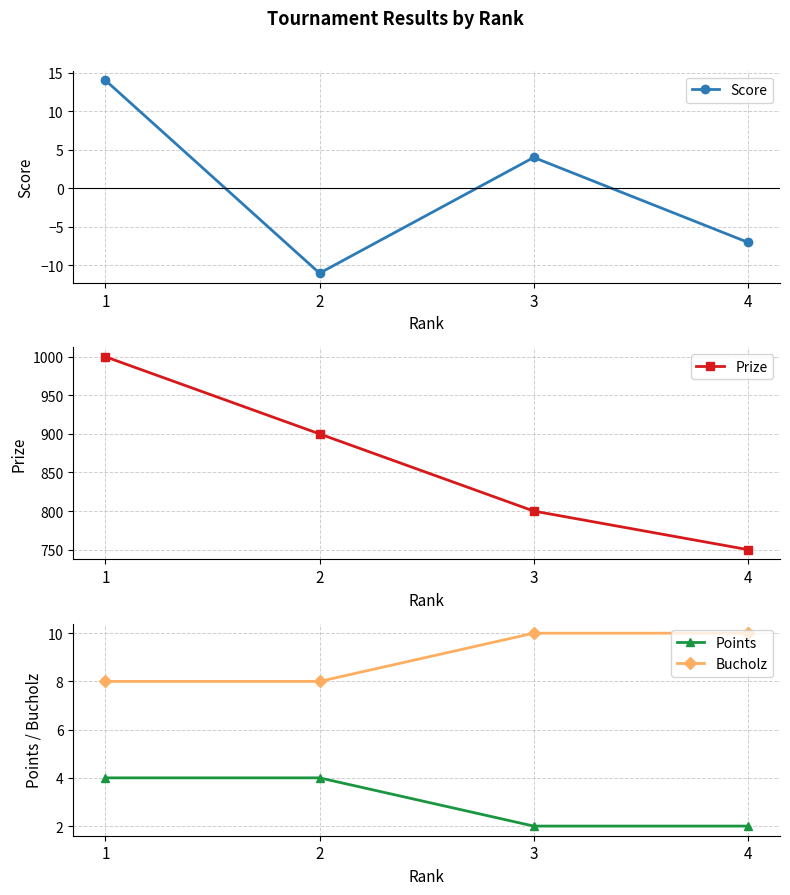

Between 1 and 2, which series saw the biggest shift?

Prize